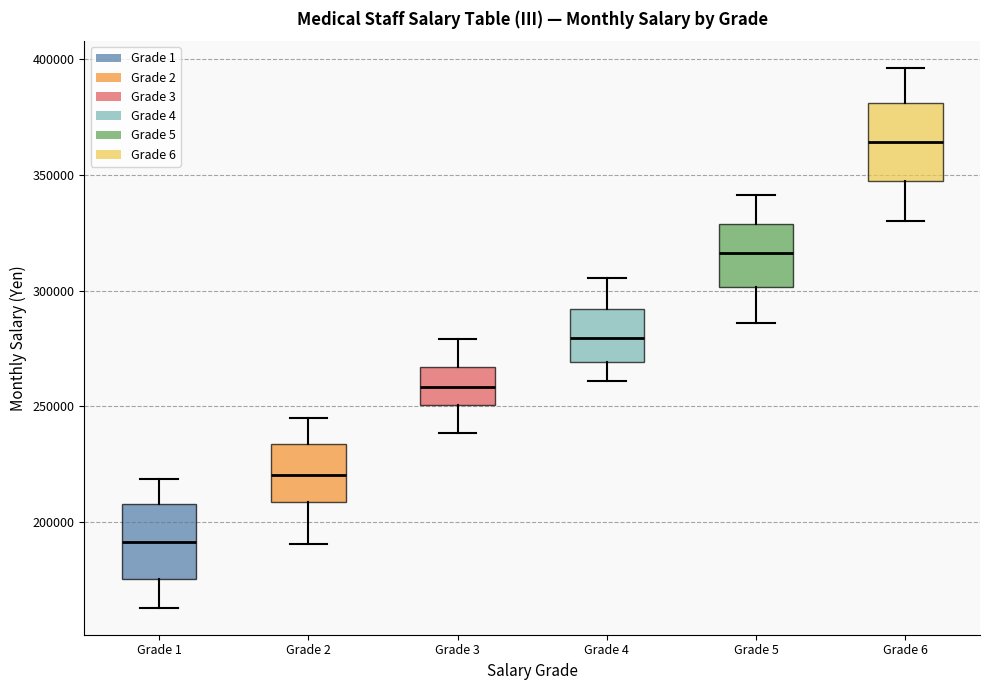

Reading left to right, transcribe this box plot: for each box, give where its median line is, the range the box spans, and where its two whiskers end, as read against the y-axis. The values are not printed on the chart, so give them approximately, as read against the axis.

Grade 1: median 190000, box 175000 to 210000, whiskers 165000 to 220000
Grade 2: median 220000, box 210000 to 235000, whiskers 190000 to 245000
Grade 3: median 260000, box 250000 to 265000, whiskers 240000 to 280000
Grade 4: median 280000, box 270000 to 290000, whiskers 260000 to 305000
Grade 5: median 315000, box 300000 to 330000, whiskers 285000 to 340000
Grade 6: median 365000, box 345000 to 380000, whiskers 330000 to 395000